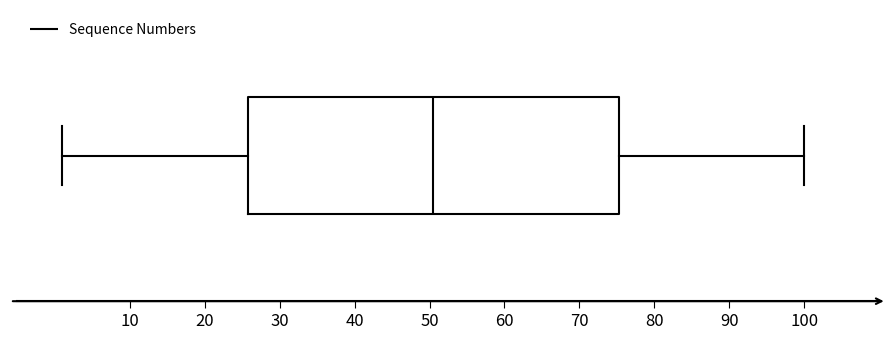

Read this box plot against the x-axis: the position of the median line, the range covered by the box, and the ends of both whiskers. The values are not printed on the chart, so give them approximately, as read against the axis.

median 51, box 26 to 75, whiskers 1 to 100